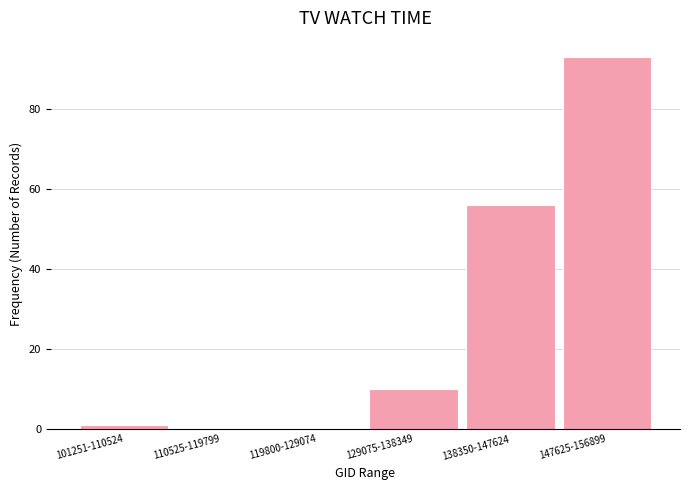

Reading left to right, transcribe all the data shown in this chart.

101251-110524=1	110525-119799=0	119800-129074=0	129075-138349=10	138350-147624=56	147625-156899=93